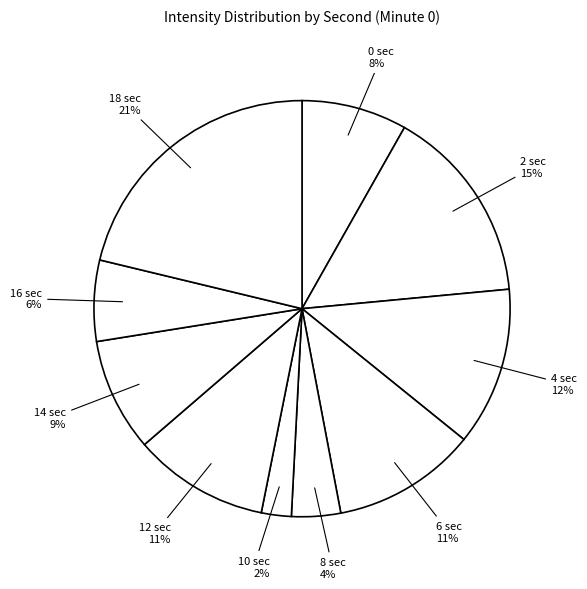

Is there a majority slice in this chart?

No